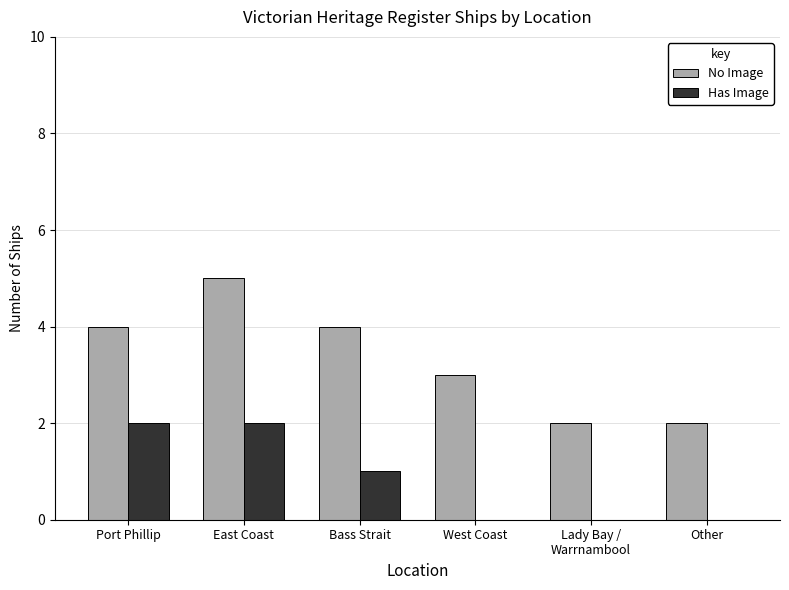

What is the approximate value of No Image at Port Phillip?

4